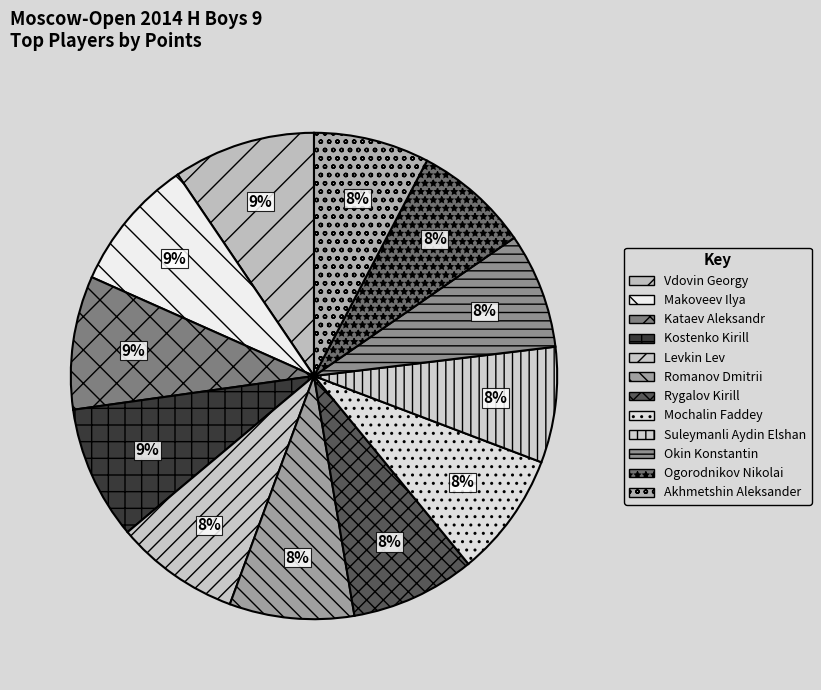

Between Kataev Aleksandr and Ogorodnikov Nikolai, which is larger?

Kataev Aleksandr